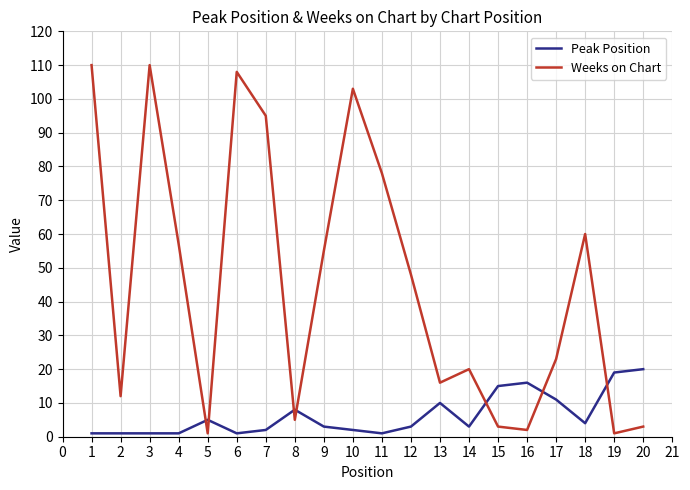

List the series in order of their overall mean, highest first.

Weeks on Chart, Peak Position